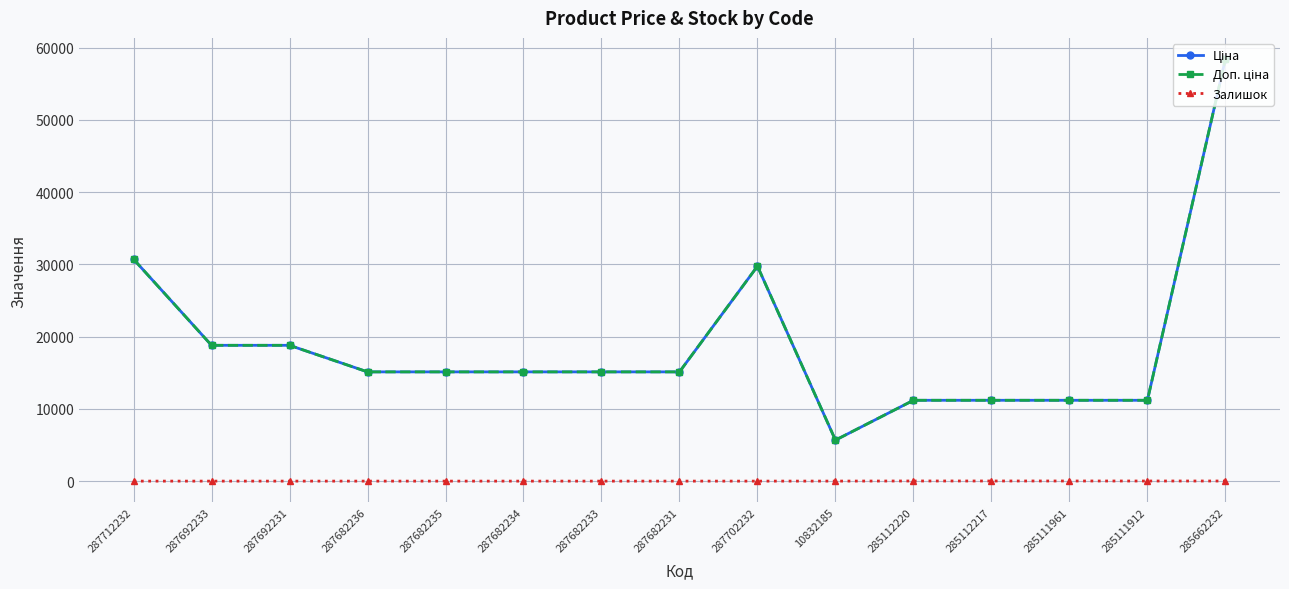

Does the chart have visible grid lines?

Yes